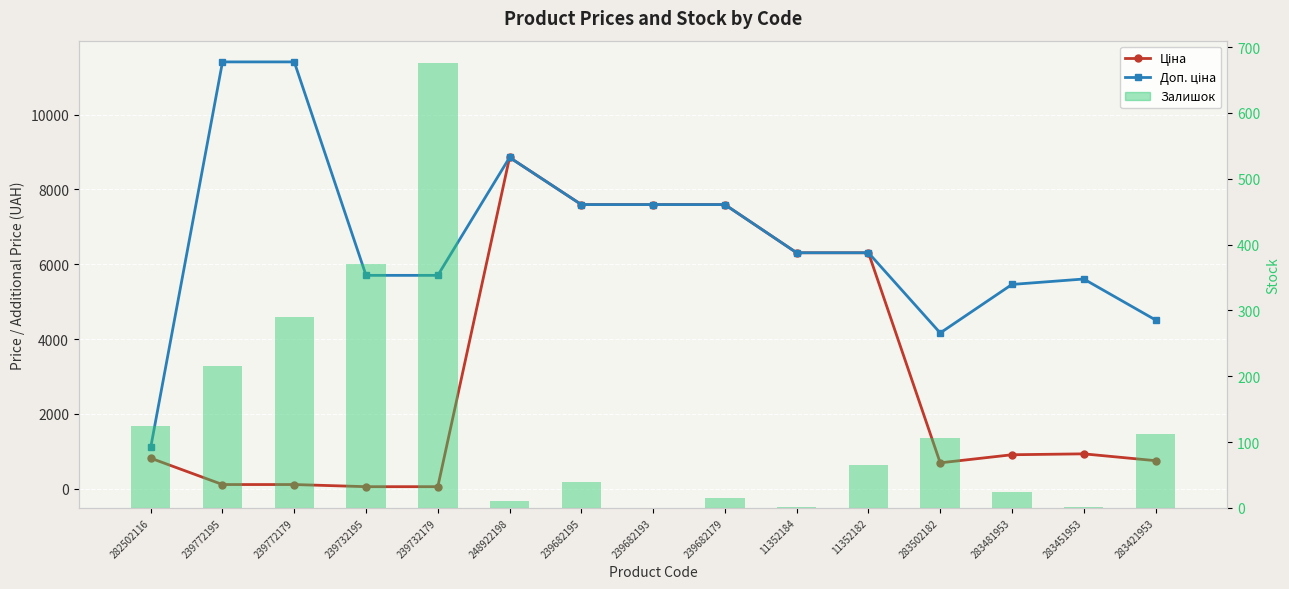

The Доп. ціна series shows 8898.2 at 11352182. True or false?

False